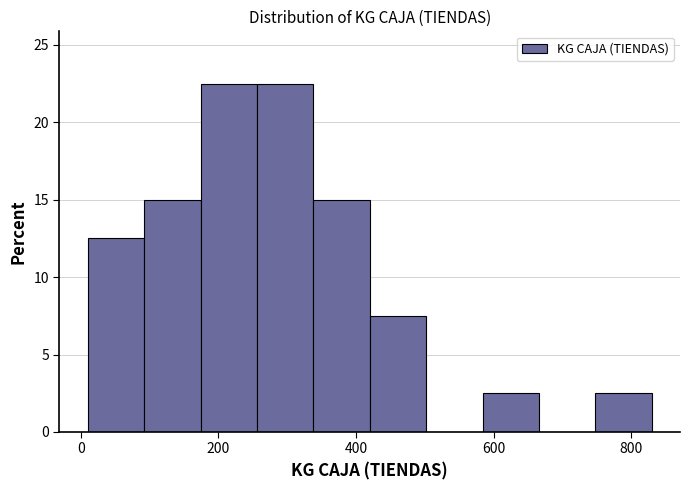

Reading left to right, list every bar in this chart as the range it spans on the x-axis followed by its height. Neither the bar edges nor the heights are printed on the chart, so give them approximately, as read against the axes.

10 to 92: 12.5
92 to 174: 15.0
174 to 256: 22.5
256 to 338: 22.5
338 to 420: 15.0
420 to 502: 7.5
502 to 584: 0
584 to 666: 2.5
666 to 748: 0
748 to 830: 2.5